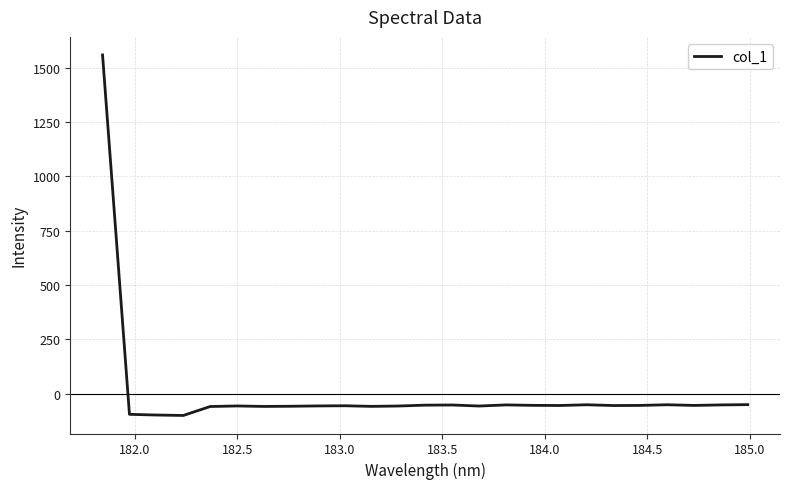

What is the maximum value shown in the chart?

1559.9